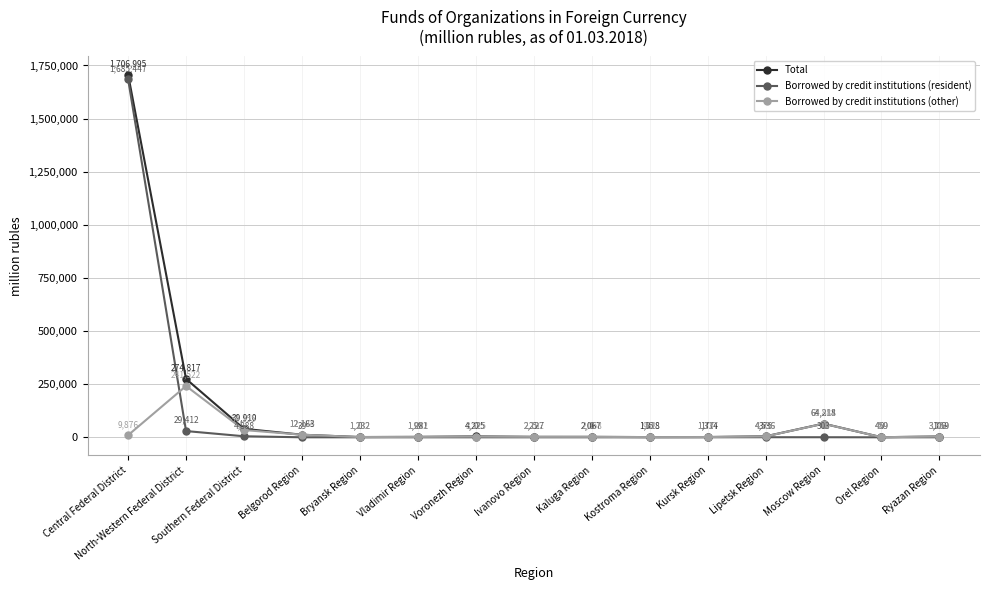

Is it true that Total equals 274817 at North-Western Federal District?

True